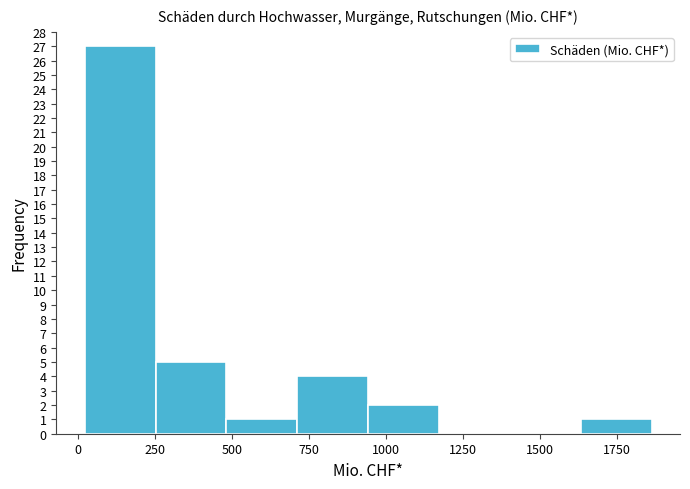

What is the height of the bar covering 500 to 700 on the x-axis? Neither the bar edges nor the heights are printed on the chart, so give them approximately, as read against the axes.

1